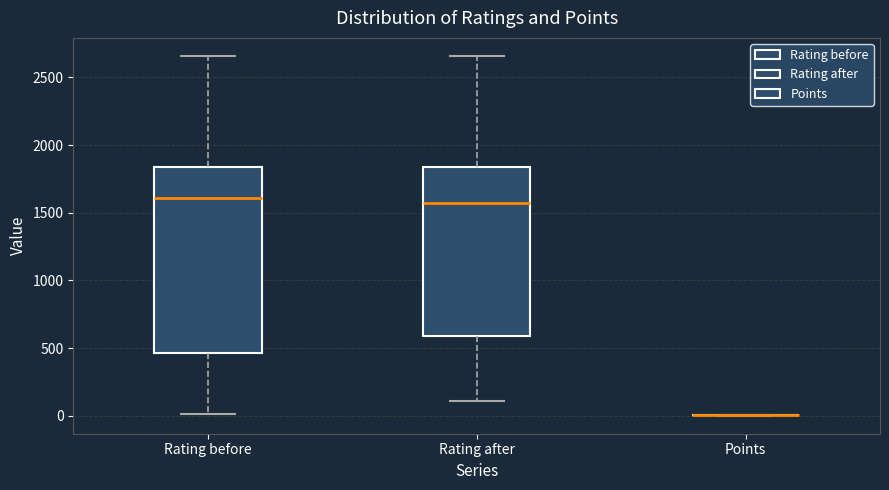

Reading left to right, transcribe this box plot: for each box, give where its median line is, the range the box spans, and where its two whiskers end, as read against the y-axis. The values are not printed on the chart, so give them approximately, as read against the axis.

Rating before: median 1600, box 450 to 1850, whiskers 0 to 2650
Rating after: median 1550, box 600 to 1850, whiskers 100 to 2650
Points: box collapsed to a line at 0, whiskers 0 to 0